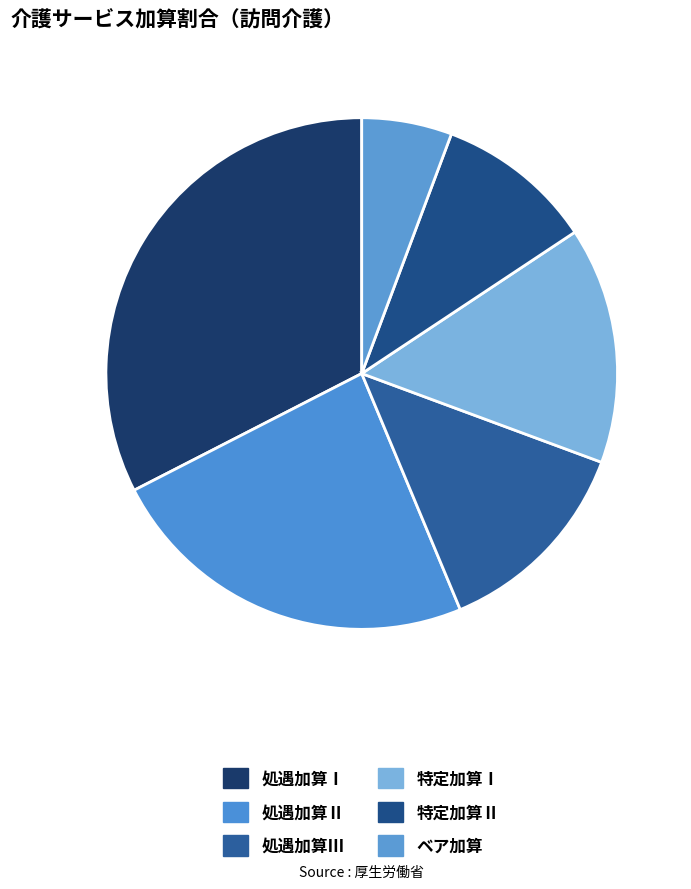

What portion of the pie excludes 処遇加算Ⅲ?

86.9%